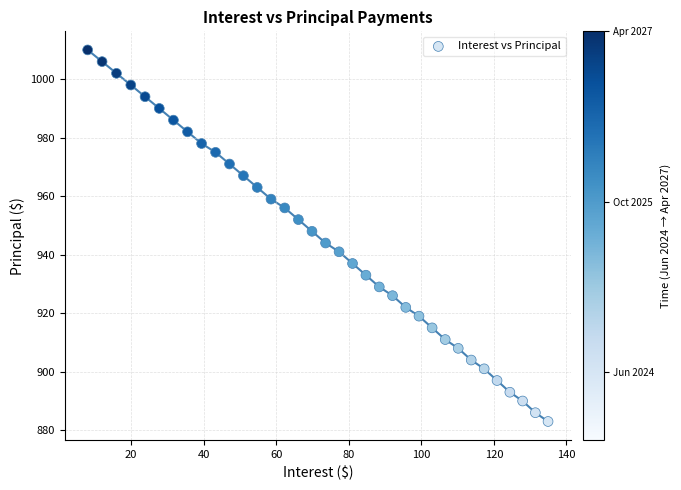

What is the range of Y values (max minus min)?

127